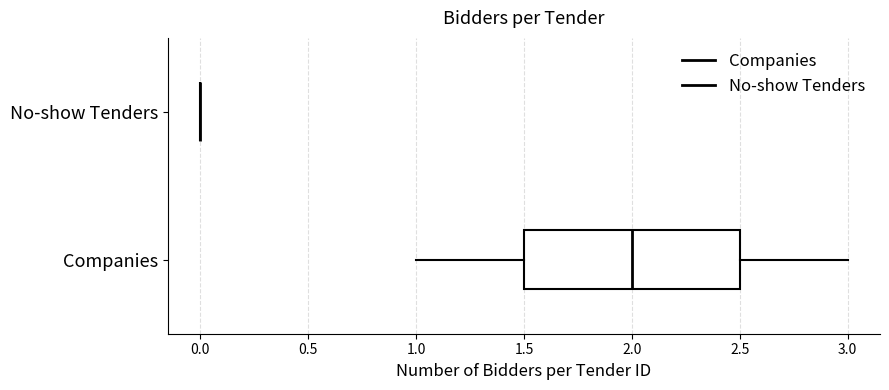

Reading bottom to top, read every box against the x-axis: the position of its median line, the range the box covers, and the ends of its whiskers. The values are not printed on the chart, so give them approximately, as read against the axis.

Companies: median 2.0, box 1.5 to 2.5, whiskers 1.0 to 3.0
No-show Tenders: box collapsed to a line at 0.0, whiskers 0.0 to 0.0